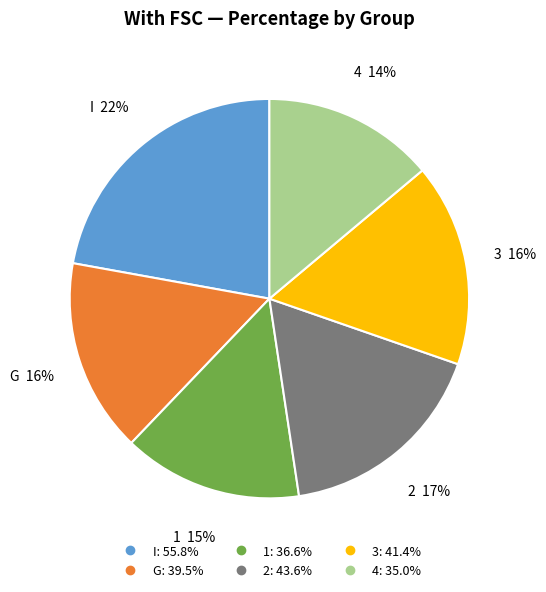

How many segments does this pie chart have?

6